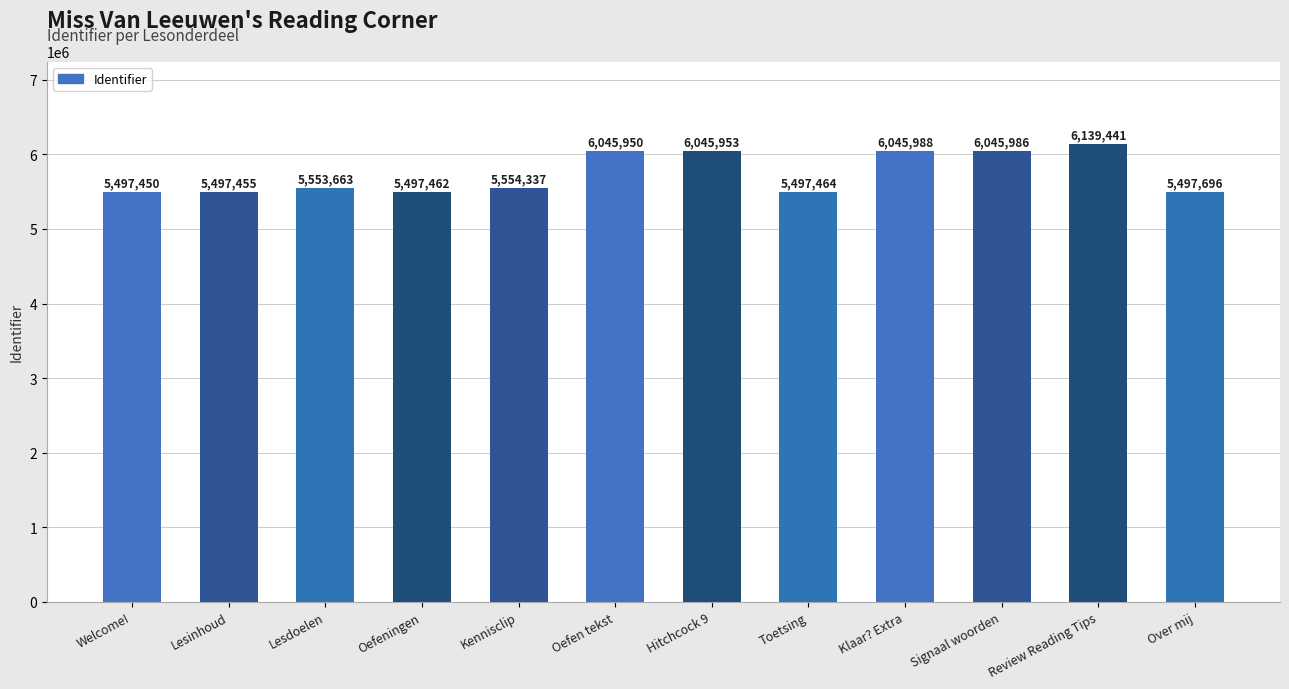

Is it true that the value at Hitchcock 9 is 9624113?

False